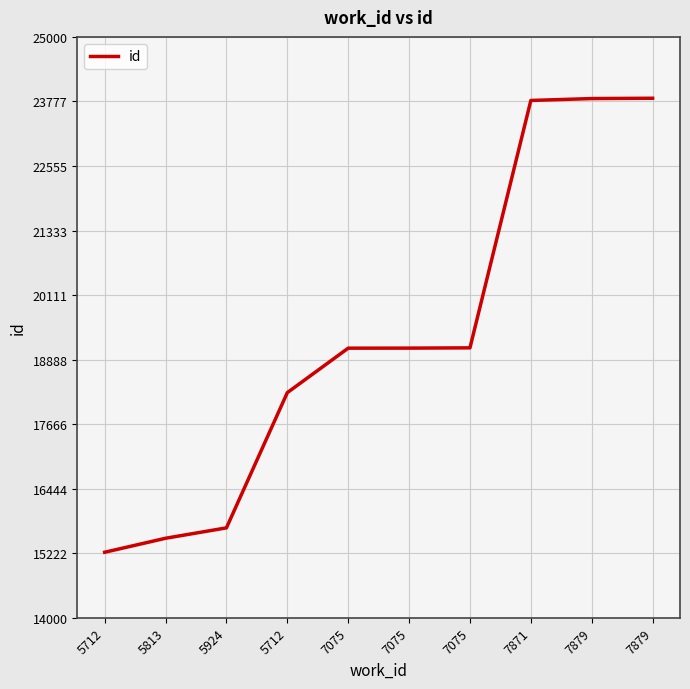

How many lines are shown in the chart?

1